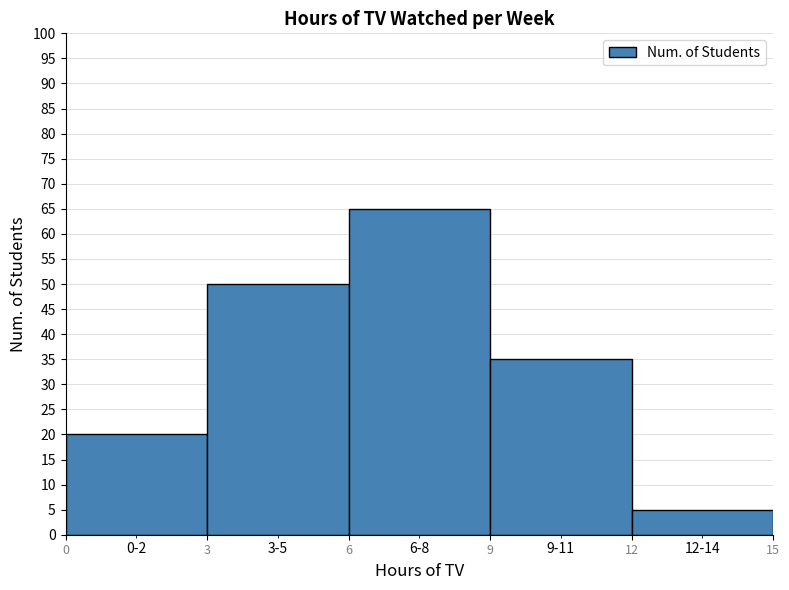

Which range on the x-axis has the tallest bar?

6 to 9